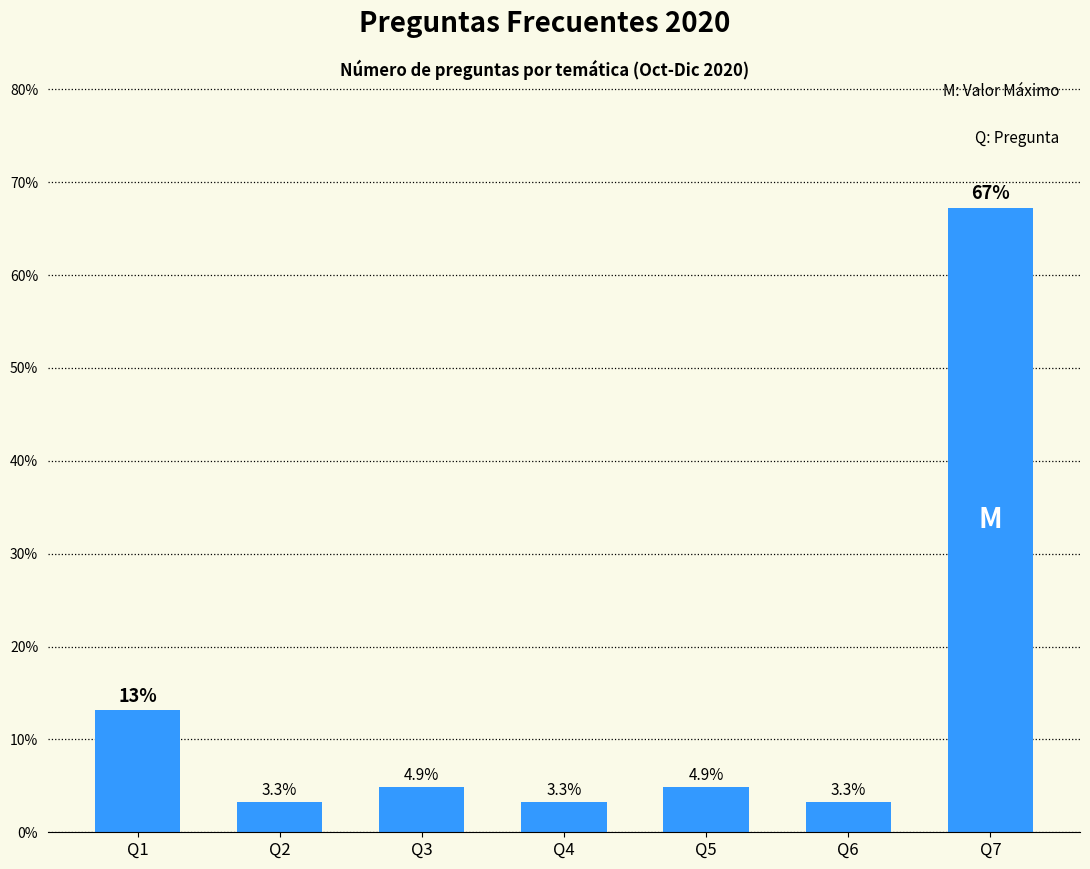

What is the approximate value at Q1?

13.1